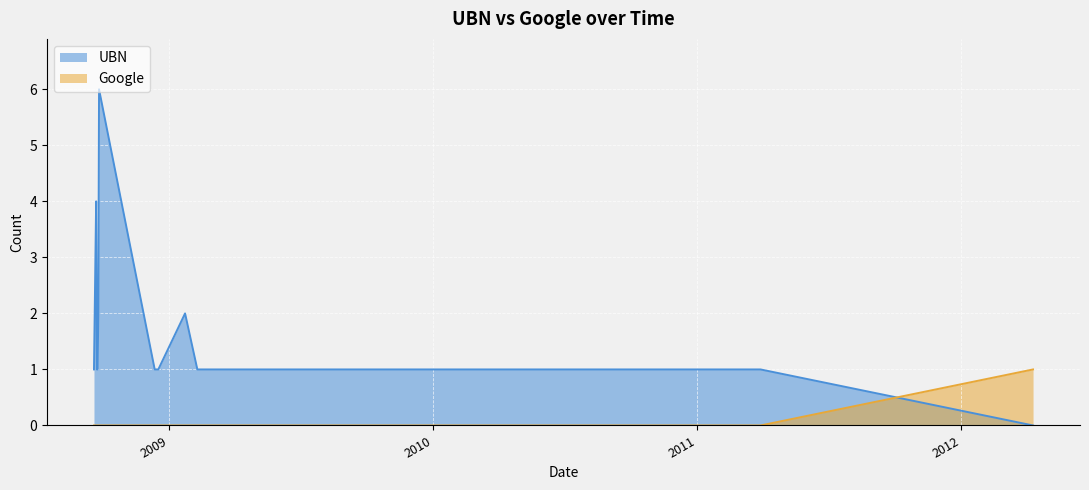

At 2008-12-12, list the series in order from largest to smallest.

UBN, Google